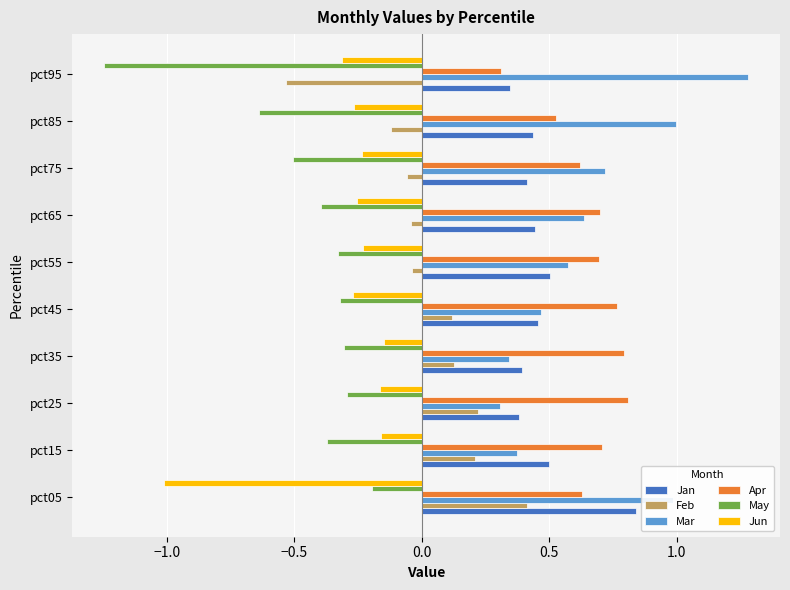

What is the difference between the highest and lowest values at pct75?

1.2